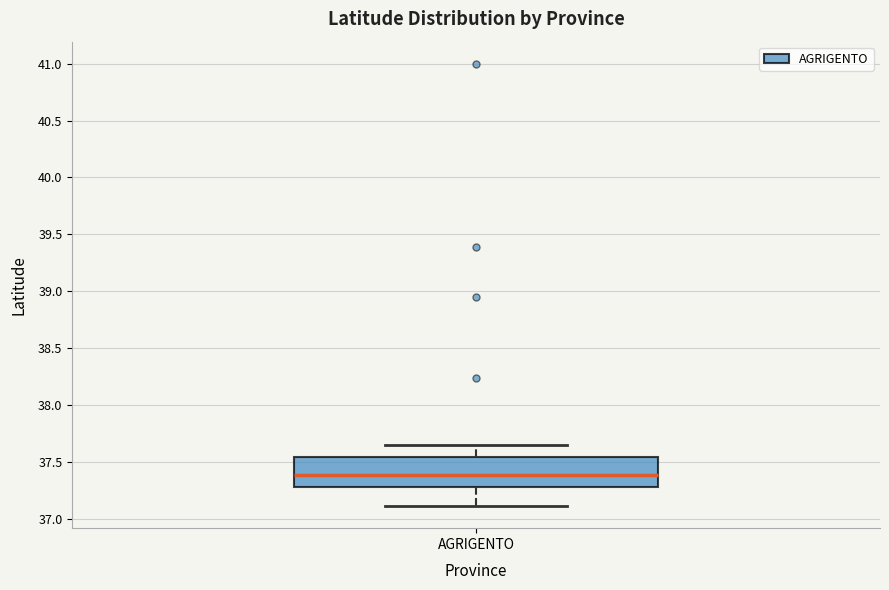

Where does the lower whisker of the box for AGRIGENTO end on the y-axis? The values are not printed on the chart, so give them approximately, as read against the axis.

37.10